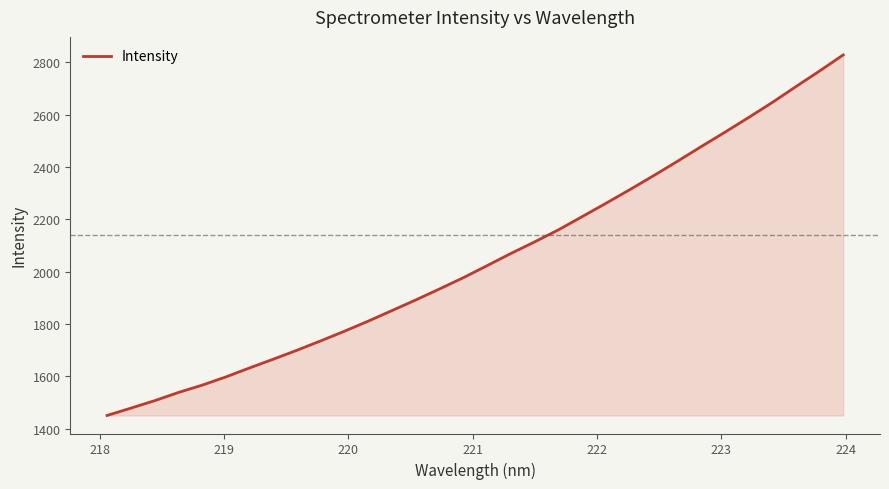

What is the minimum value shown in the chart?

1450.4